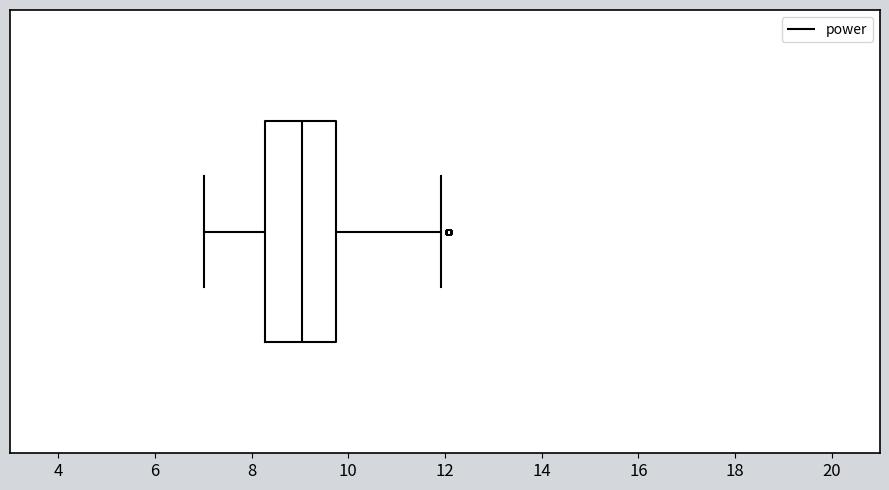

Read this box plot against the x-axis: the position of the median line, the range covered by the box, and the ends of both whiskers. The values are not printed on the chart, so give them approximately, as read against the axis.

median 9.0, box 8.2 to 9.8, whiskers 7.0 to 12.0